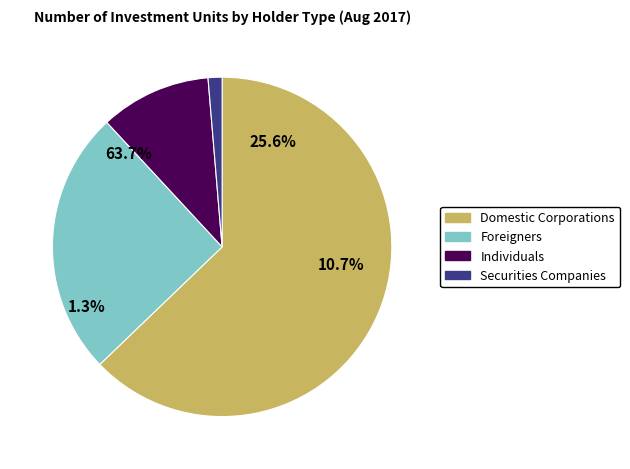

Which category has the biggest portion of the pie?

Domestic Corporations